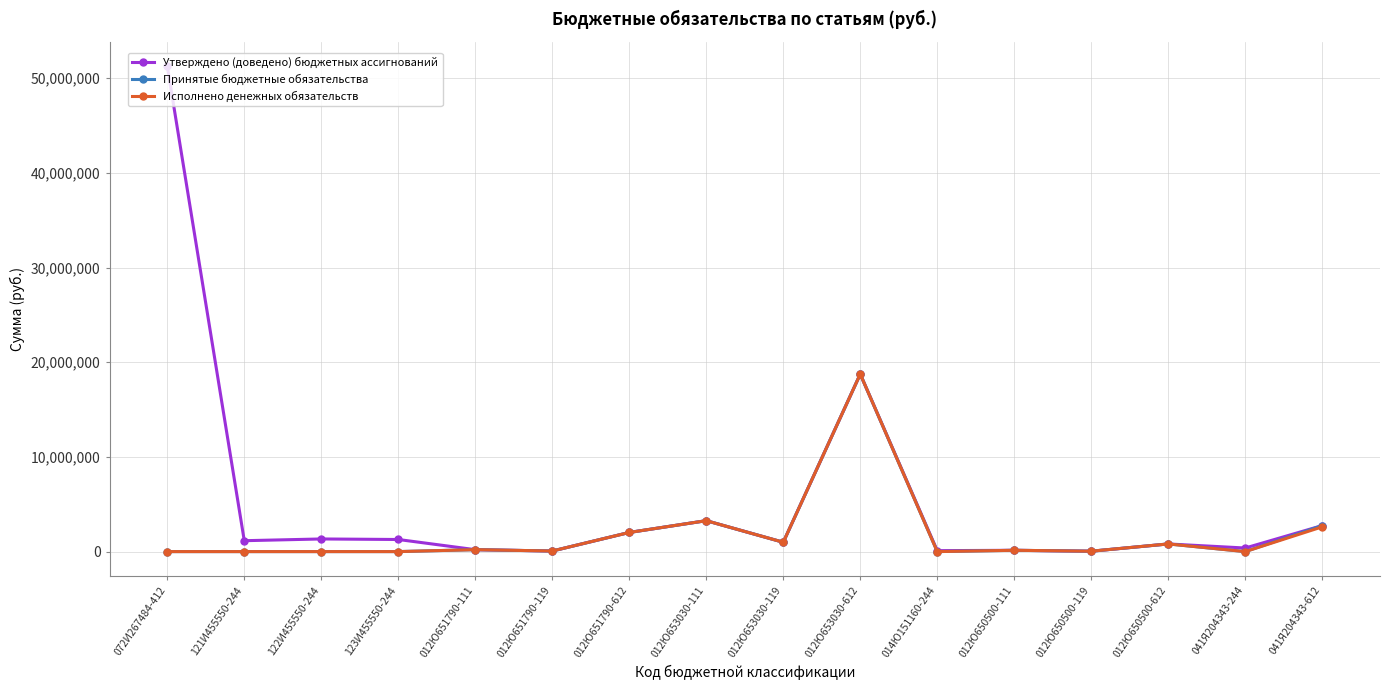

Which label corresponds to the largest value in the chart?

072И267484-412